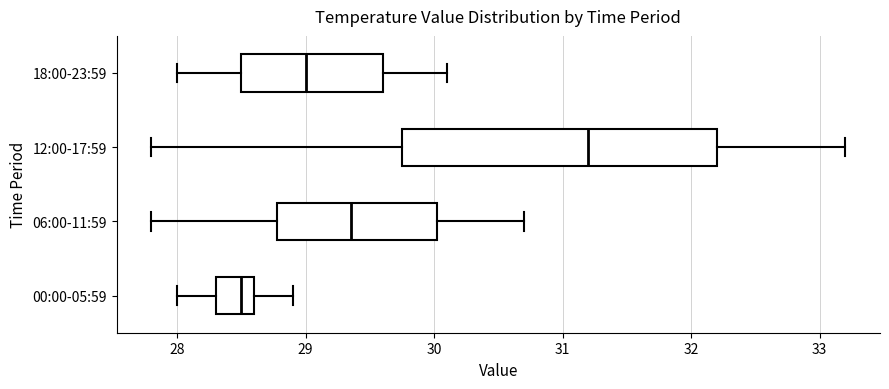

Where does the median line of the box for 00:00-05:59 sit on the x-axis? The values are not printed on the chart, so give them approximately, as read against the axis.

28.5